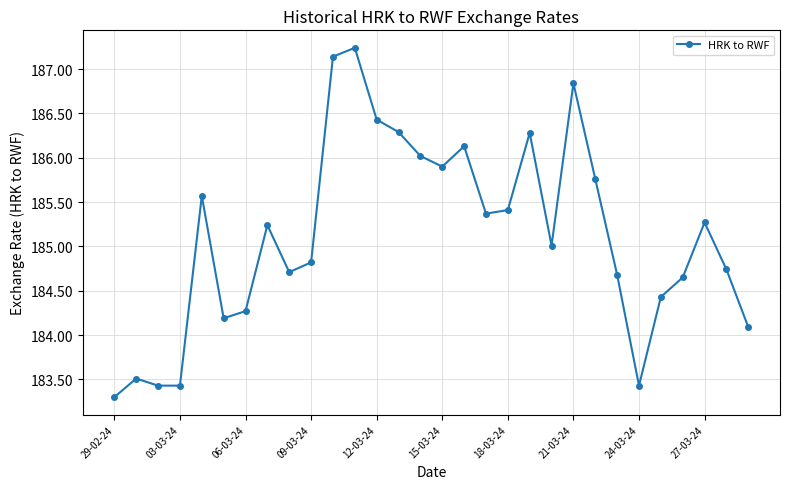

True or false: the data has more than 1 interior local peaks.

True